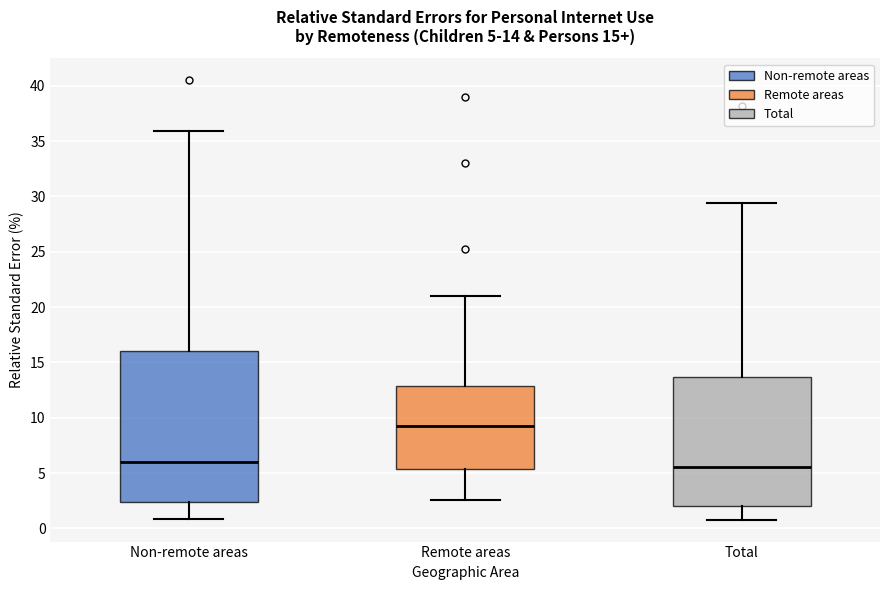

Comparing the boxes themselves (not the whiskers), which one is the tallest?

Non-remote areas